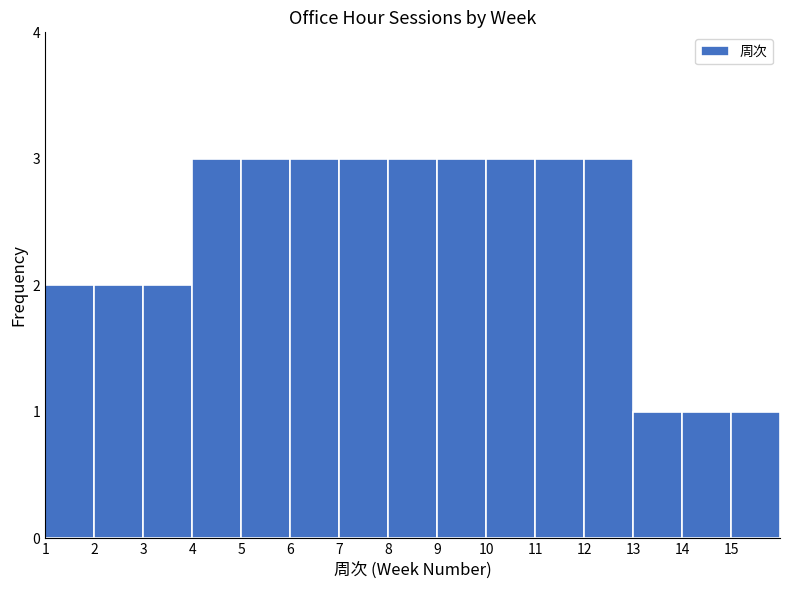

Reading left to right, transcribe this chart: for each bar, give the range it covers on the x-axis and its height. The values are not printed on the chart, so give them approximately, as read against the axis.

1 to 2: 2
2 to 3: 2
3 to 4: 2
4 to 5: 3
5 to 6: 3
6 to 7: 3
7 to 8: 3
8 to 9: 3
9 to 10: 3
10 to 11: 3
11 to 12: 3
12 to 13: 3
13 to 14: 1
14 to 15: 1
15 to 16: 1